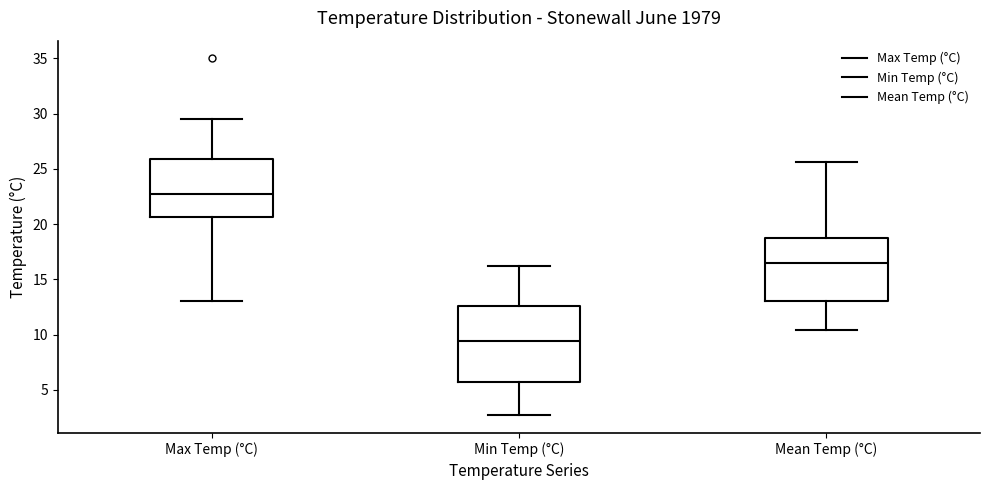

Reading left to right, read every box against the y-axis: the position of its median line, the range the box covers, and the ends of its whiskers. The values are not printed on the chart, so give them approximately, as read against the axis.

Max Temp (°C): median 23.0, box 20.5 to 26.0, whiskers 13.0 to 29.5
Min Temp (°C): median 9.5, box 5.5 to 12.5, whiskers 2.5 to 16.0
Mean Temp (°C): median 16.5, box 13.0 to 19.0, whiskers 10.5 to 25.5